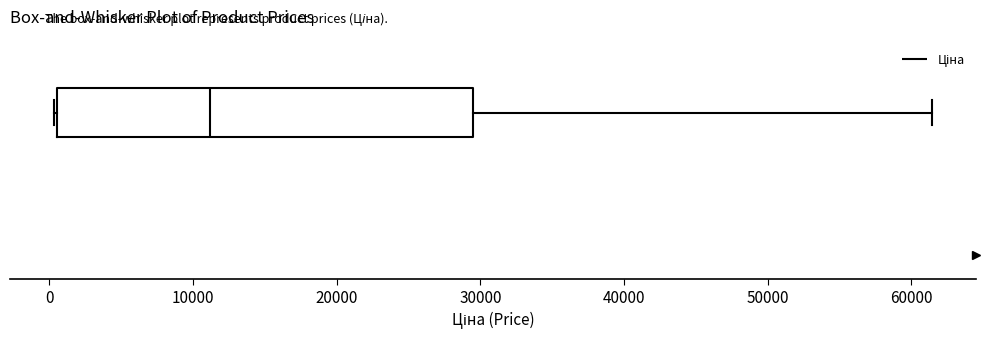

Where does the right whisker of the box end on the x-axis? The values are not printed on the chart, so give them approximately, as read against the axis.

61000